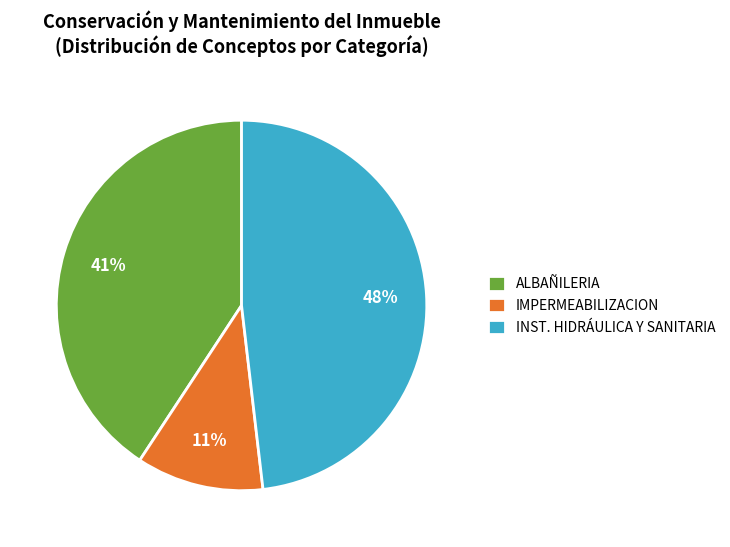

Is there any slice that represents more than half of the pie?

No